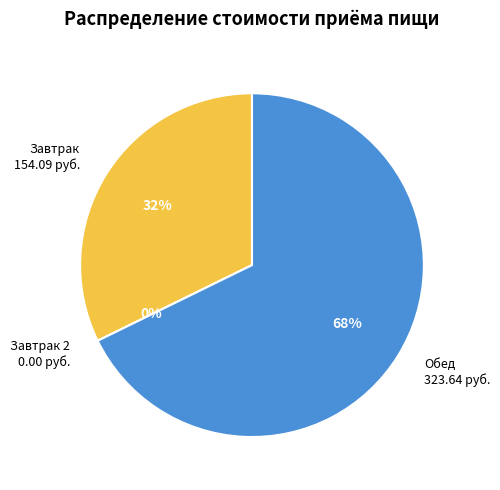

To the nearest percent, what portion does Завтрак represent?

32%